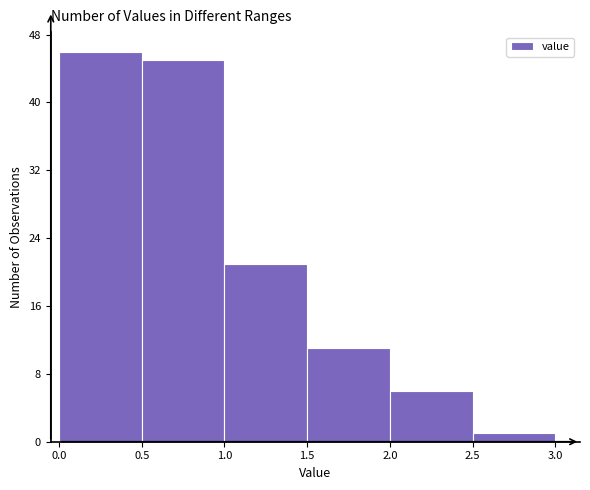

Over which range of the x-axis is the bar tallest?

0.0 to 0.5